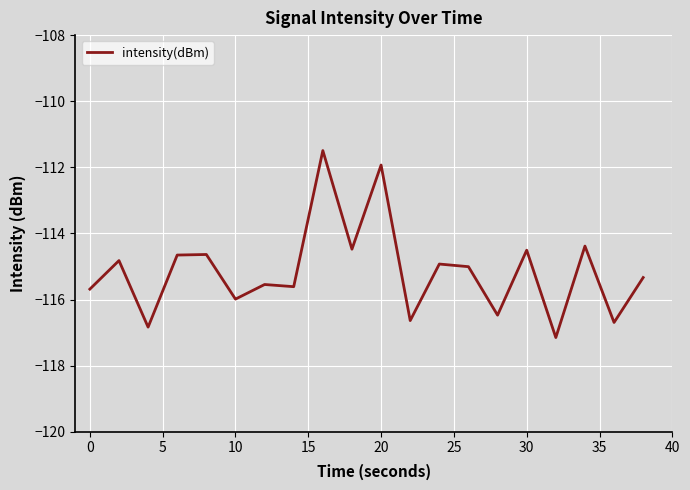

Does the chart display data point markers on the line(s)?

No